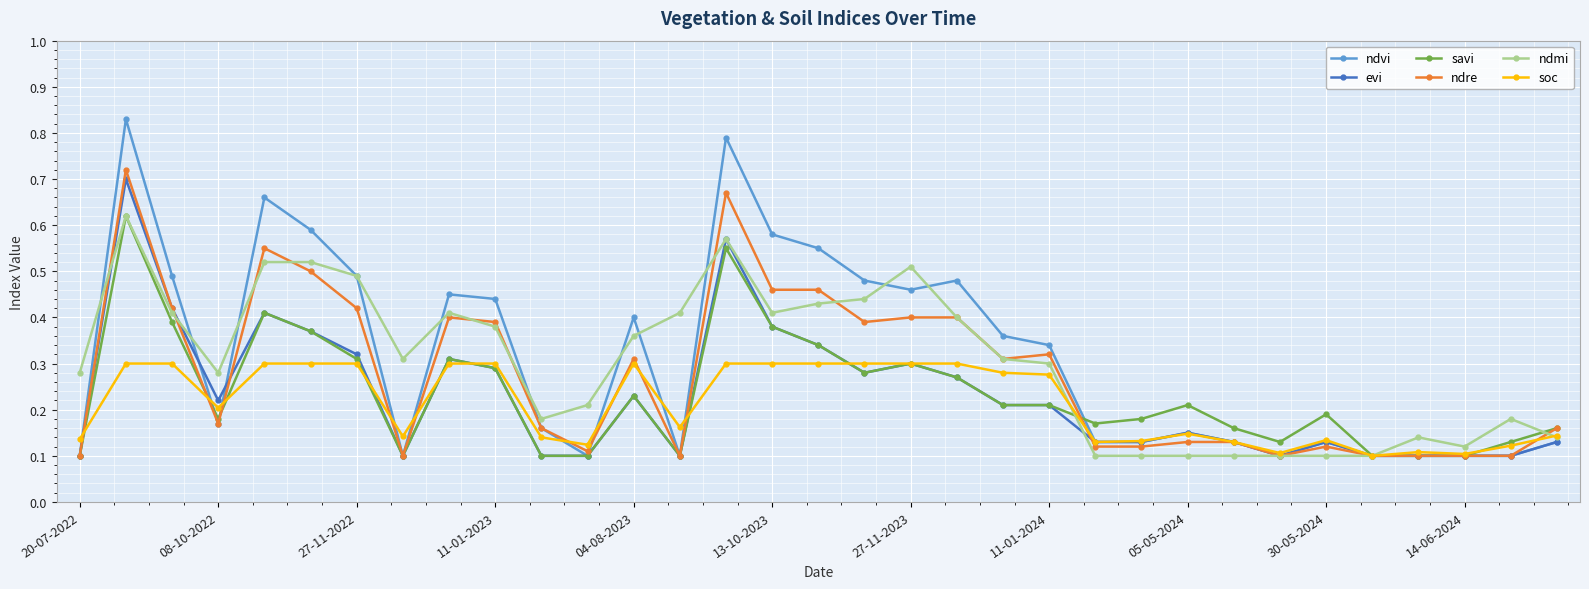

Which series has the largest total across all categories?

ndvi